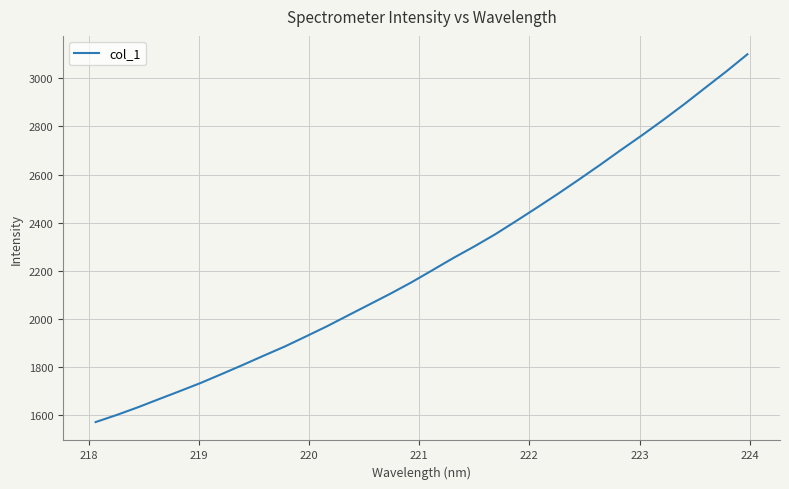

What is the minimum value shown in the chart?

1569.6